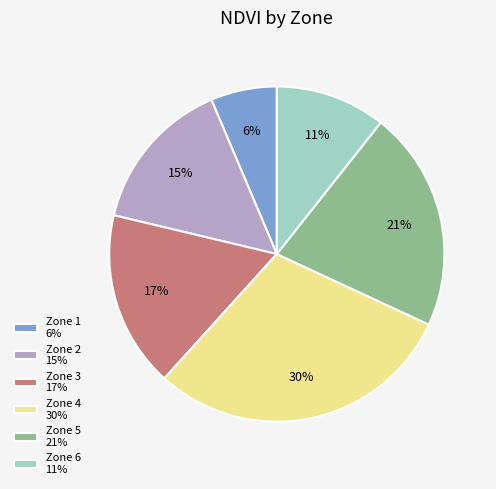

What percentage is the Zone 6 11% slice, to the nearest percent?

11%